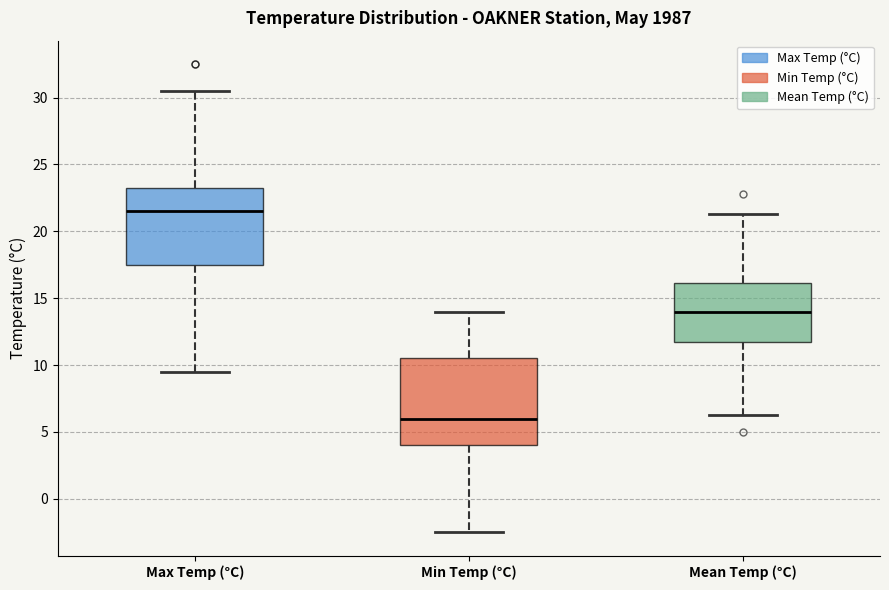

Reading left to right, transcribe this box plot: for each box, give where its median line is, the range the box spans, and where its two whiskers end, as read against the y-axis. The values are not printed on the chart, so give them approximately, as read against the axis.

Max Temp (°C): median 21.5, box 17.5 to 23.5, whiskers 9.5 to 30.5
Min Temp (°C): median 6.0, box 4.0 to 10.5, whiskers -2.5 to 14.0
Mean Temp (°C): median 14.0, box 12.0 to 16.0, whiskers 6.5 to 21.5